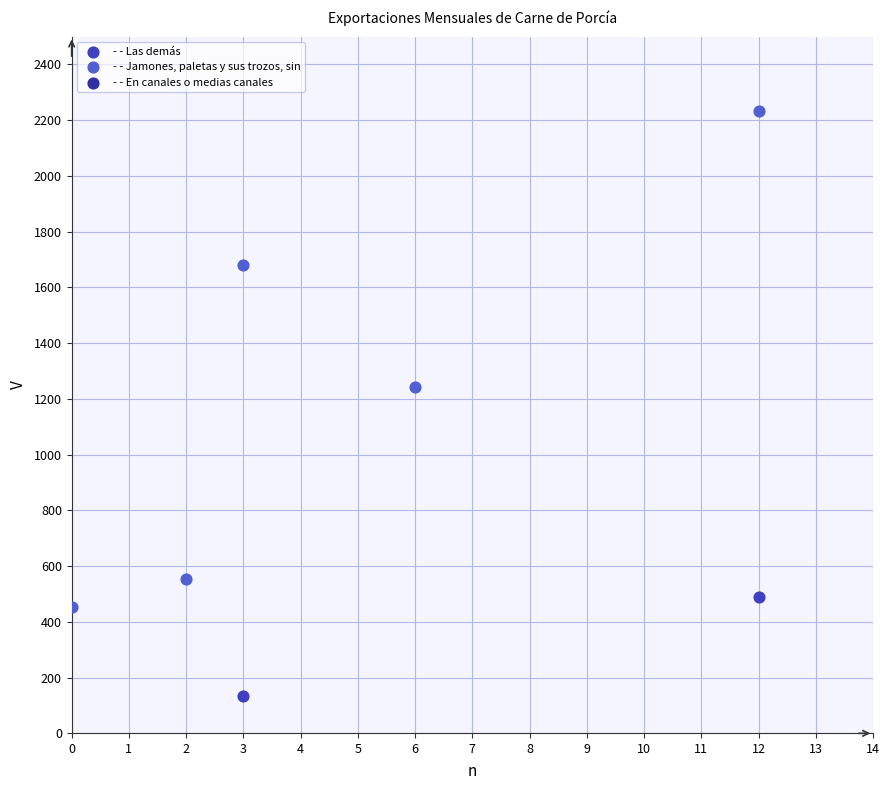

Which series has the largest Y range (max minus min)?

- - Jamones, paletas y sus trozos, sin